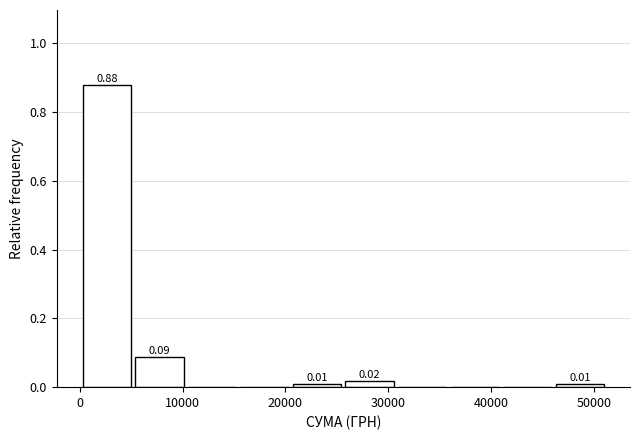

Over which range of the x-axis is the bar tallest?

0 to 5000